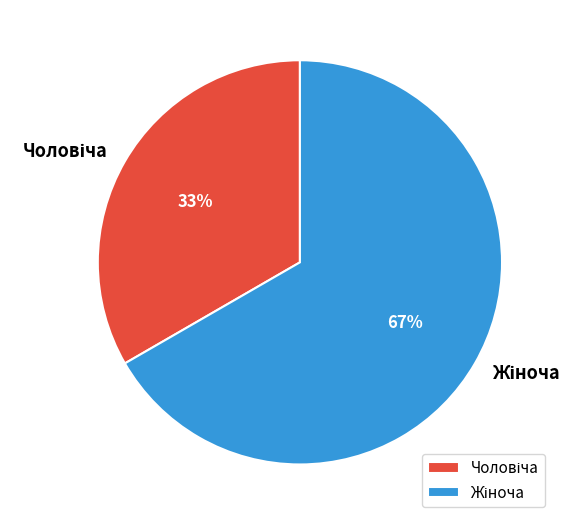

To the nearest percent, what is the average slice percentage?

50%